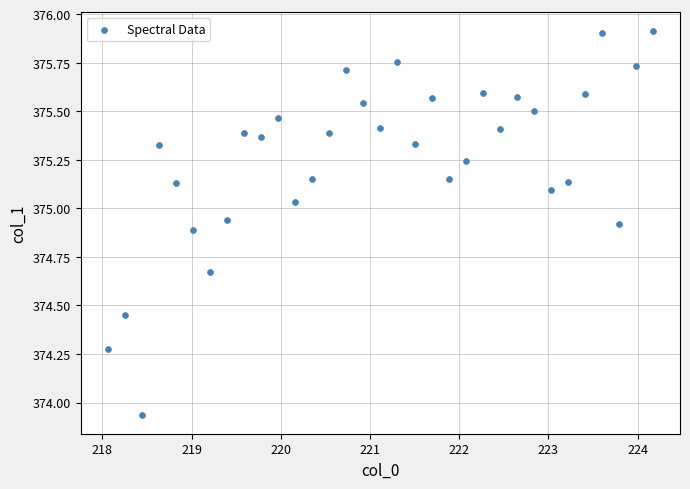

What is the range of Y values (max minus min)?

2.0